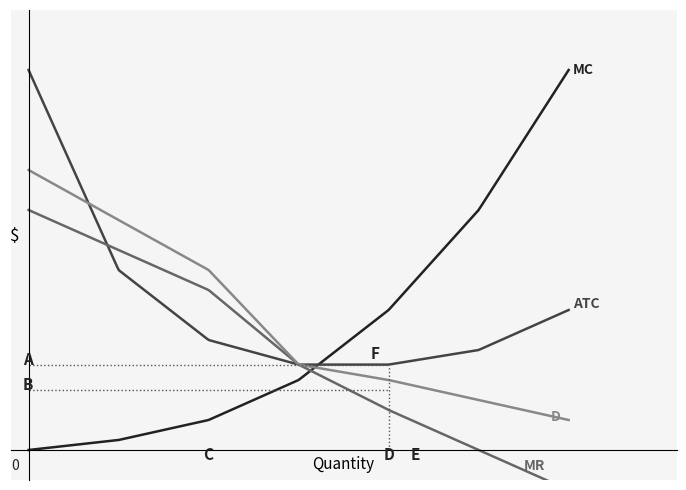

What is the spread (max minus min) of values at 1?

11.0